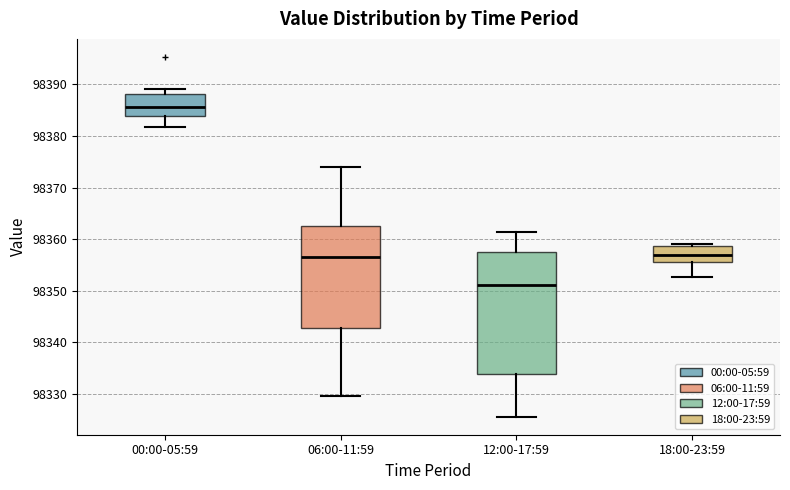

Which box has the lowest median line?

12:00-17:59